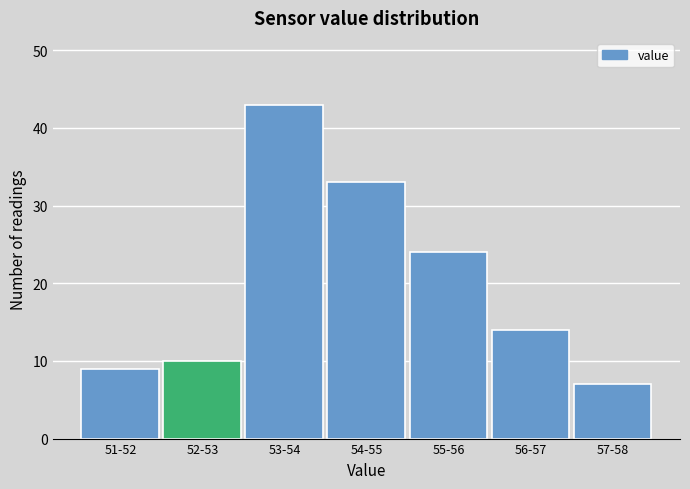

Reading left to right, what are all the values shown in this chart?

51-52=9	52-53=10	53-54=43	54-55=33	55-56=24	56-57=14	57-58=7